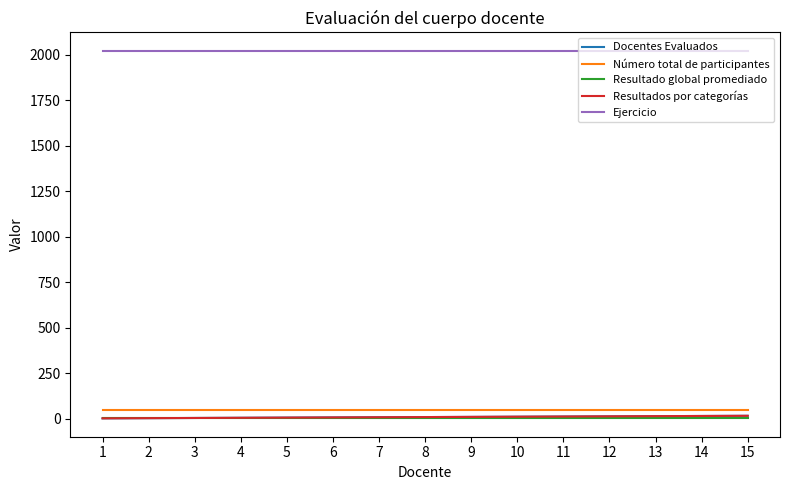

Is the value of Número total de participantes at 1 greater than the value of Resultados por categorías at 14?

Yes